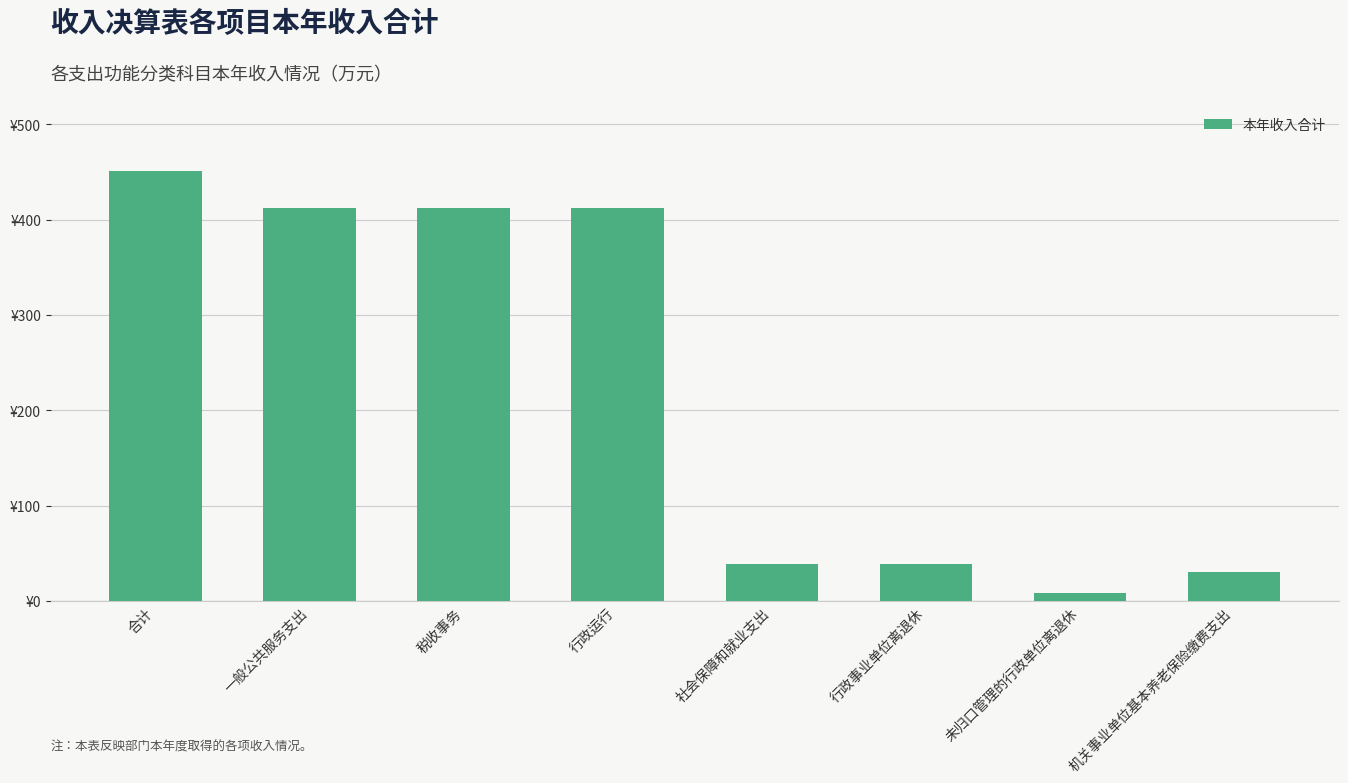

True or false: the data shows 412.5 at 一般公共服务支出.

True